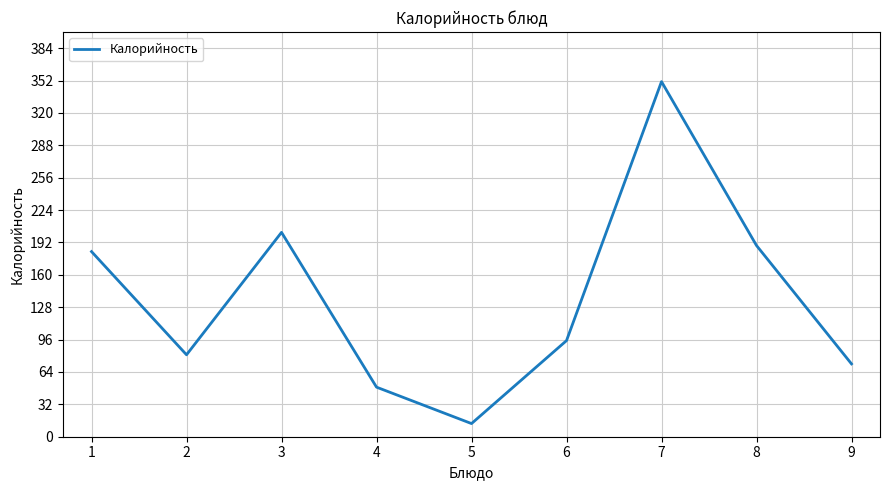

Reading left to right, what are all the values shown in this chart?

183	81	202	49	13	95	351	189	72